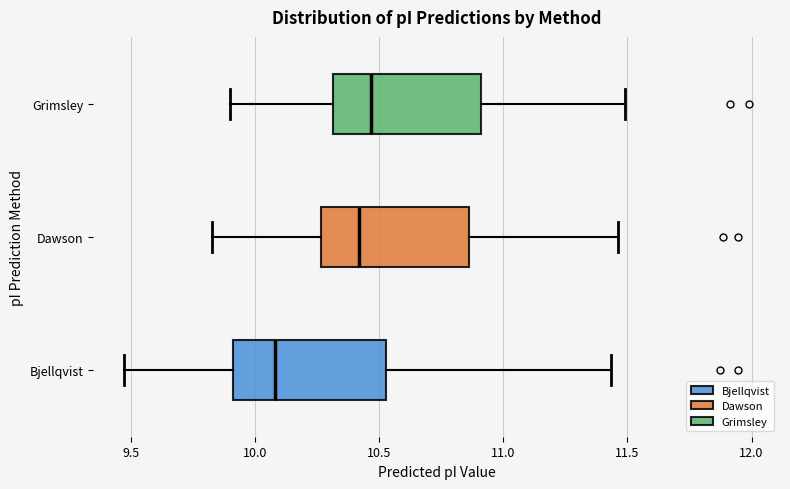

Reading bottom to top, transcribe this box plot: for each box, give where its median line is, the range the box spans, and where its two whiskers end, as read against the x-axis. The values are not printed on the chart, so give them approximately, as read against the axis.

Bjellqvist: median 10.10, box 9.90 to 10.55, whiskers 9.45 to 11.45
Dawson: median 10.40, box 10.25 to 10.85, whiskers 9.80 to 11.45
Grimsley: median 10.45, box 10.30 to 10.90, whiskers 9.90 to 11.50